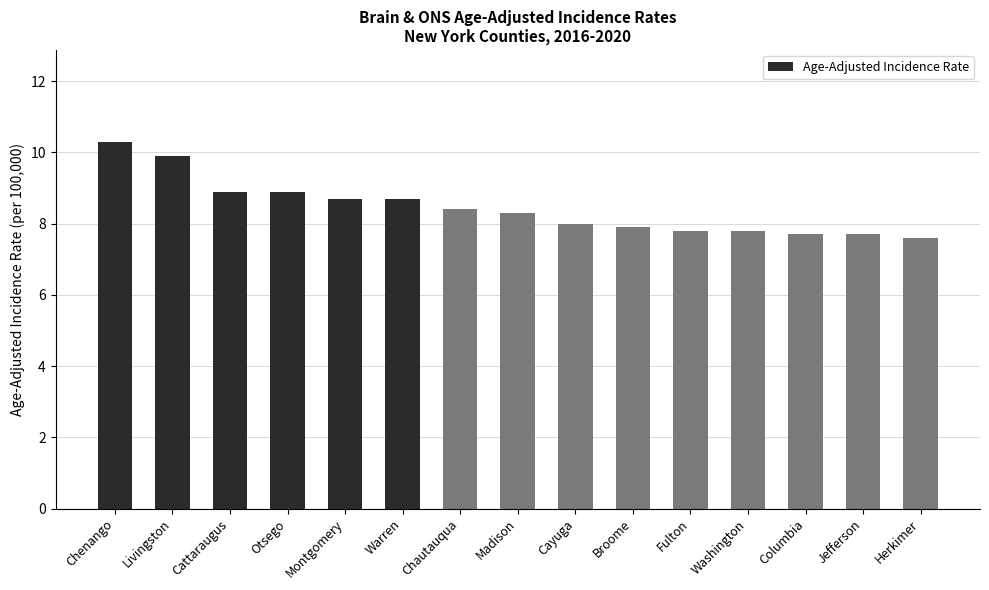

Reading left to right, extract all data points from this chart.

10.3	9.9	8.9	8.9	8.7	8.7	8.4	8.3	8.0	7.9	7.8	7.8	7.7	7.7	7.6